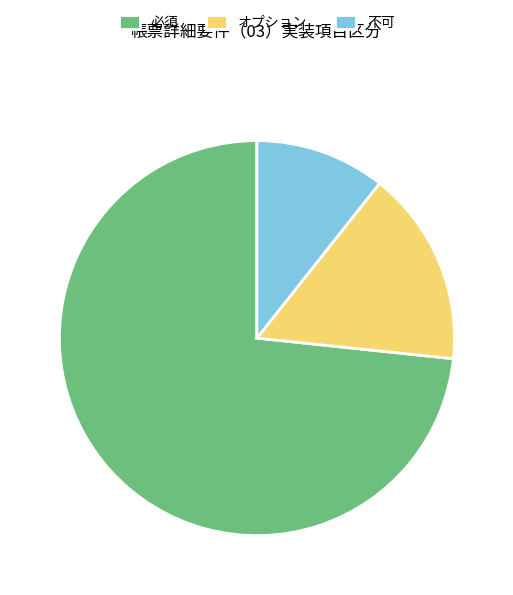

Combined, do 必須 and 不可 account for over 50%?

Yes